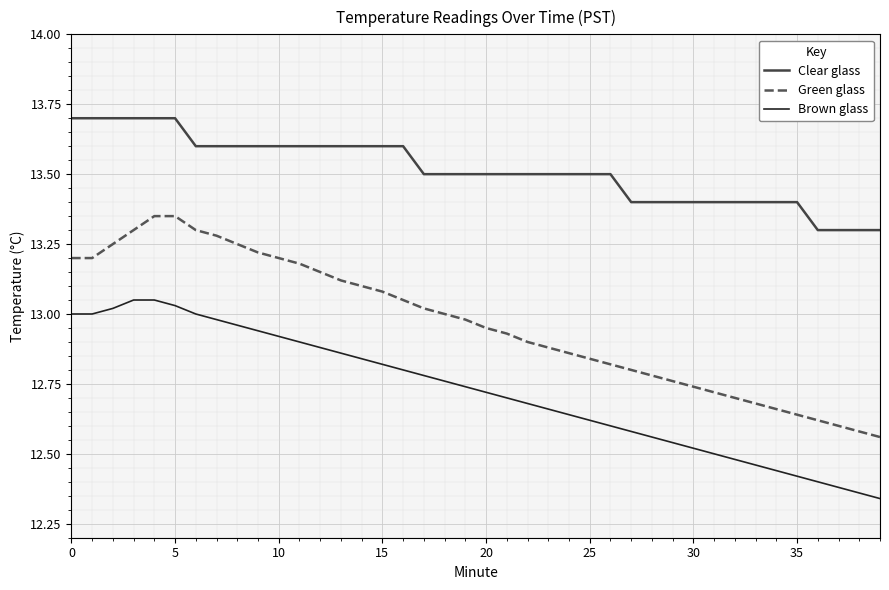

Which series has the widest spread of values?

Green glass